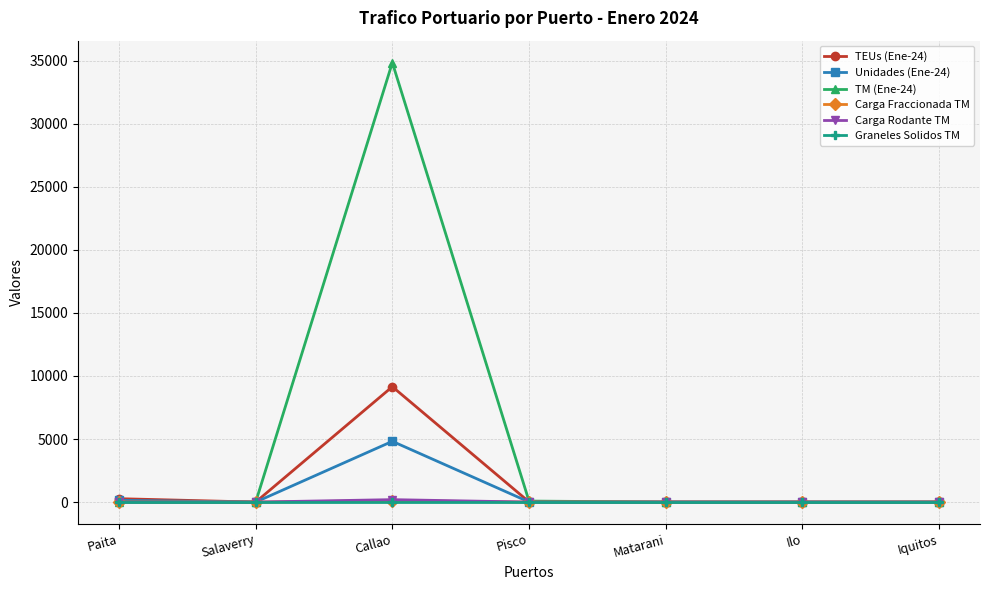

Is this an area chart (filled region under the line)?

No